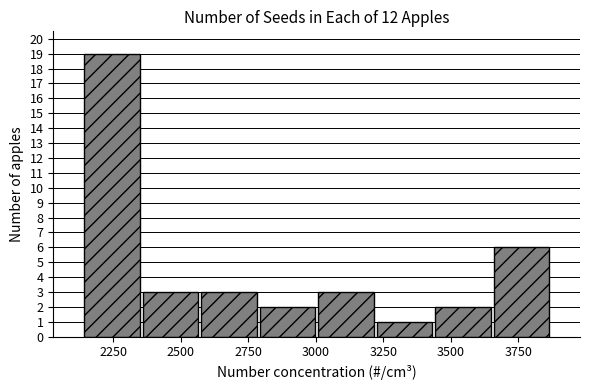

How tall is the bar that spans 3200 to 3450 on the x-axis? Neither the bar edges nor the heights are printed on the chart, so give them approximately, as read against the axes.

1